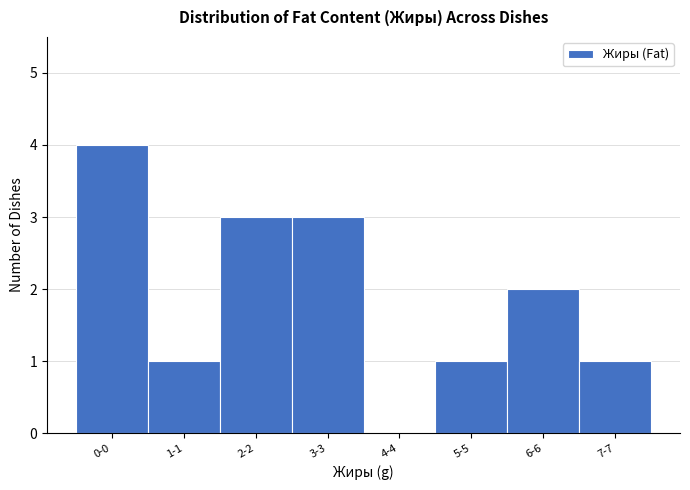

Reading left to right, transcribe all the data shown in this chart.

0-0=4	1-1=1	2-2=3	3-3=3	4-4=0	5-5=1	6-6=2	7-7=1